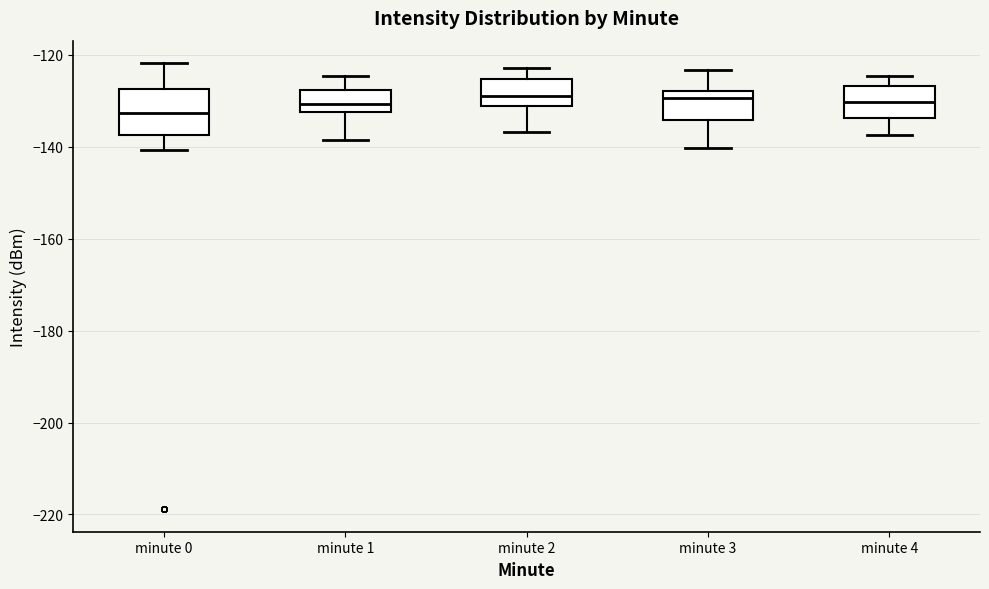

Which box is the tallest, from its lower edge to its upper edge?

minute 0